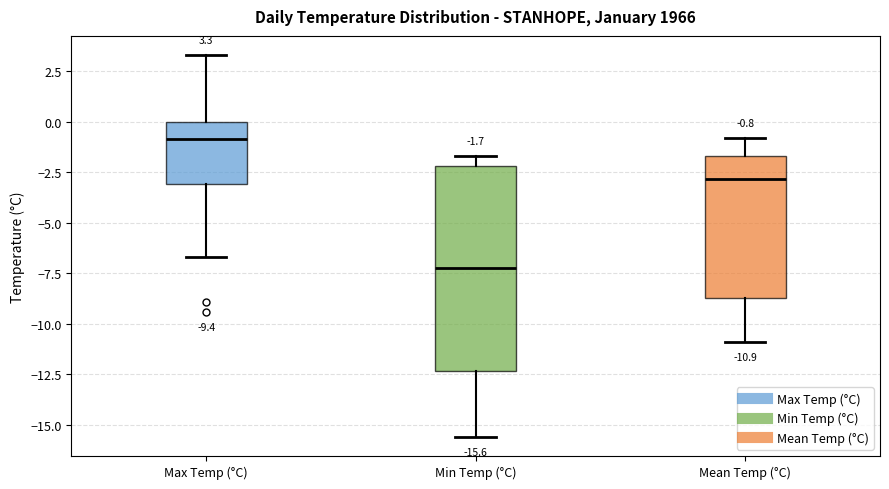

Which box is the tallest, from its lower edge to its upper edge?

Min Temp (°C)